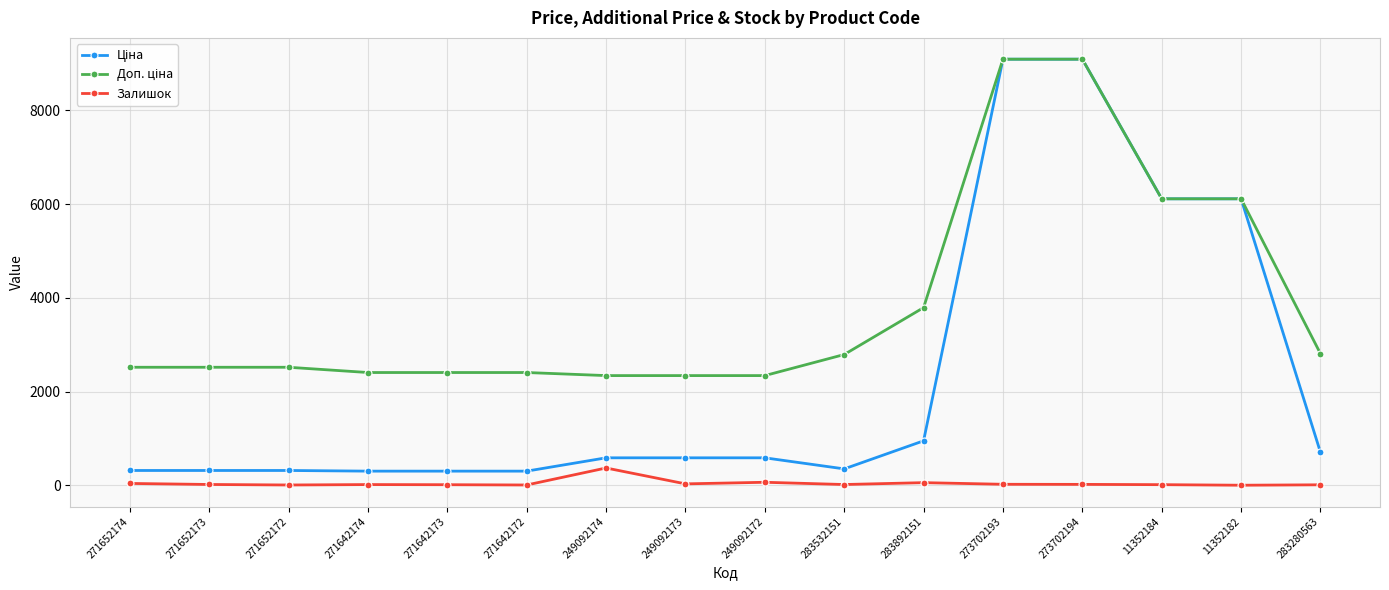

At how many categories does at least one series exceed 4838?

4